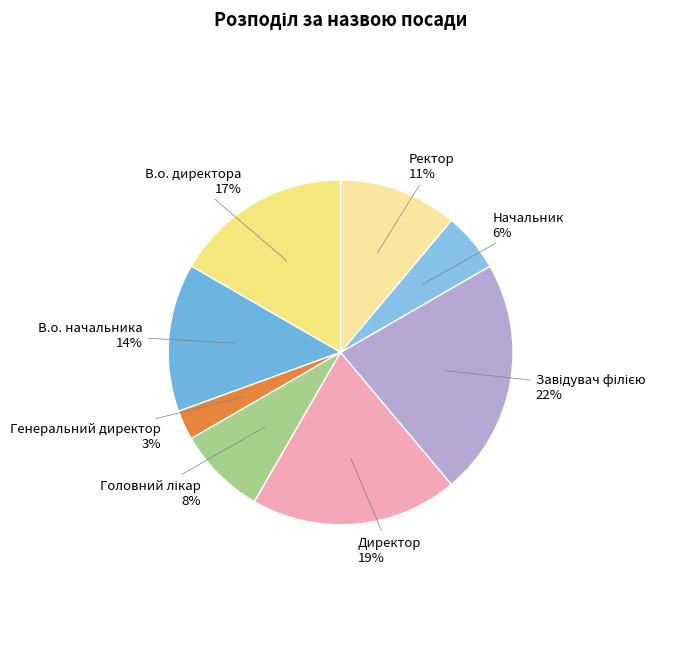

What percentage is the Ректор slice, to the nearest percent?

11%